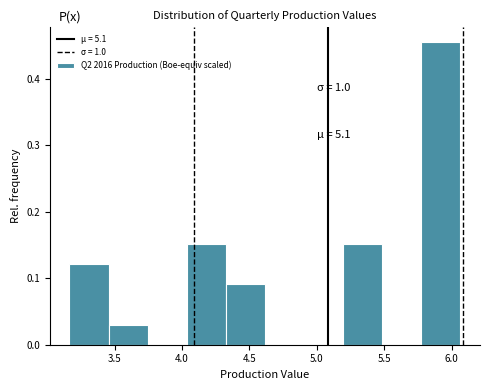

Over which range of the x-axis is the bar tallest?

5.80 to 6.05